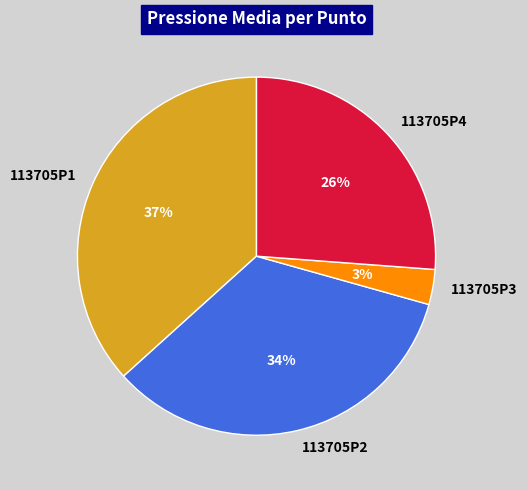

The 113705P1 slice represents 37% of the pie. True or false?

True